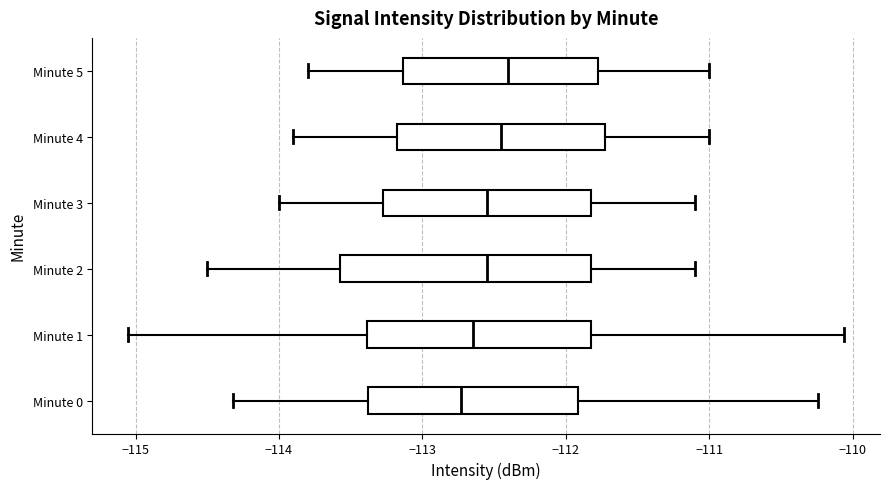

Reading bottom to top, read every box against the x-axis: the position of its median line, the range the box covers, and the ends of its whiskers. The values are not printed on the chart, so give them approximately, as read against the axis.

Minute 0: median -112.7, box -113.4 to -111.9, whiskers -114.3 to -110.2
Minute 1: median -112.6, box -113.4 to -111.8, whiskers -115.1 to -110.1
Minute 2: median -112.5, box -113.6 to -111.8, whiskers -114.5 to -111.1
Minute 3: median -112.5, box -113.3 to -111.8, whiskers -114.0 to -111.1
Minute 4: median -112.4, box -113.2 to -111.7, whiskers -113.9 to -111.0
Minute 5: median -112.4, box -113.1 to -111.8, whiskers -113.8 to -111.0